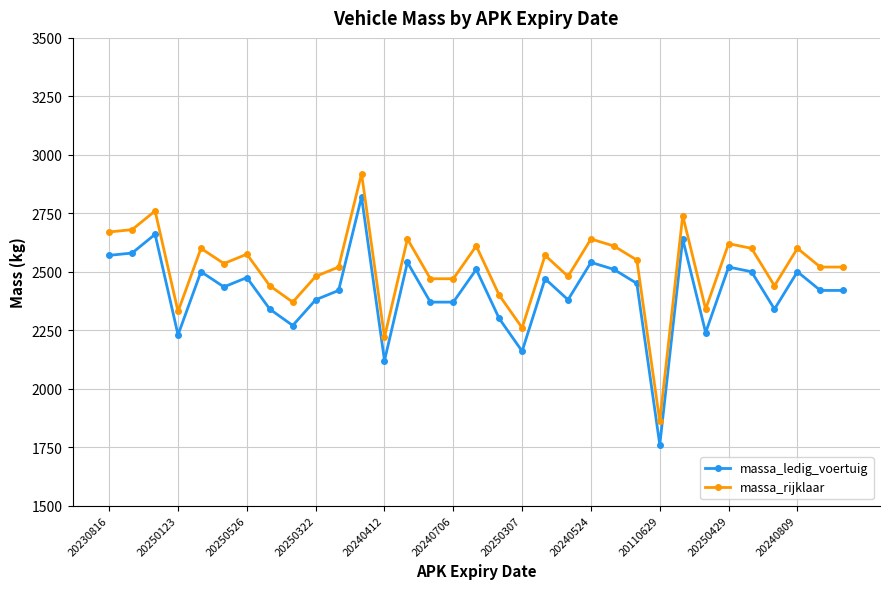

True or false: massa_rijklaar and massa_ledig_voertuig cross at least once.

False